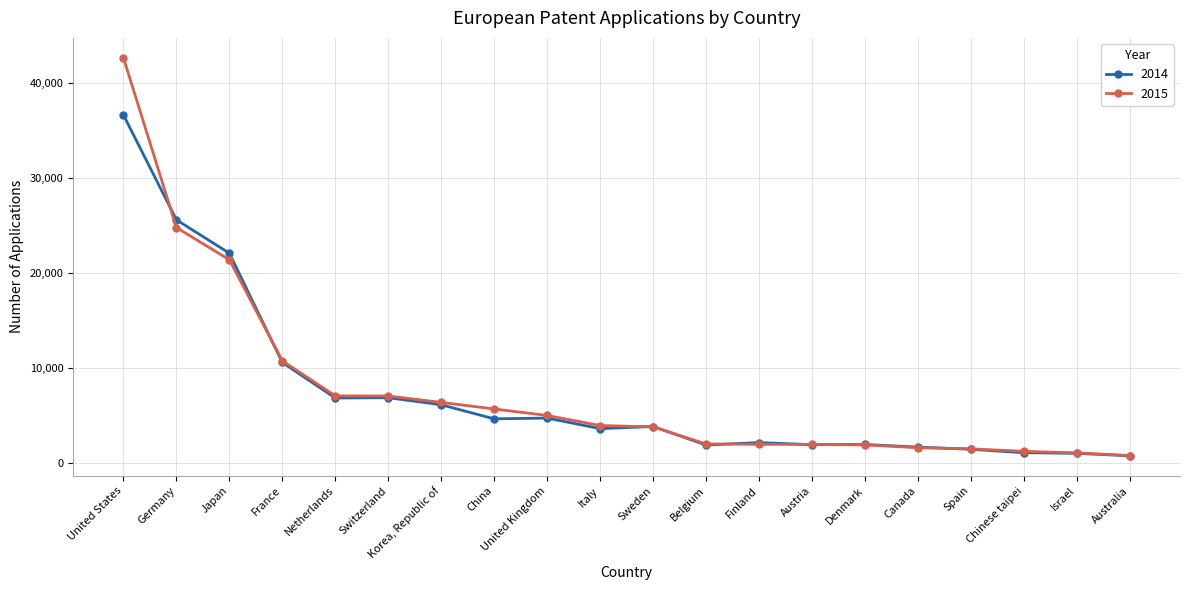

Where does the 2014 series first go above 3873?

United States